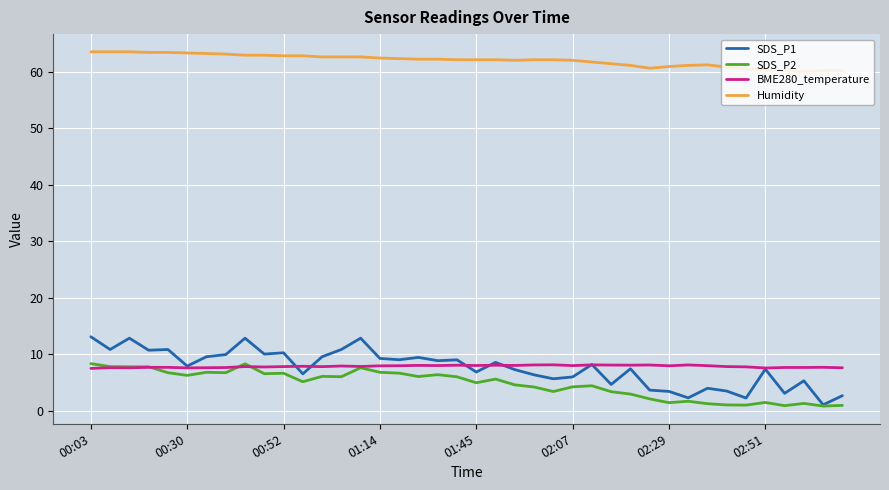

What is the greatest value displayed?

63.5